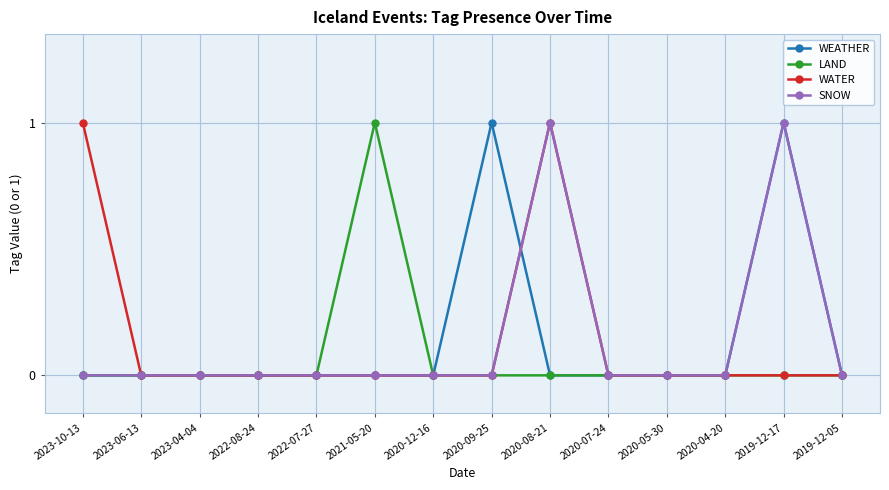

Reading left to right, list all the values displayed in this chart.

WEATHER: 0	0	0	0	0	0	0	1	0	0	0	0	1	0
LAND: 0	0	0	0	0	1	0	0	0	0	0	0	0	0
WATER: 1	0	0	0	0	0	0	0	1	0	0	0	0	0
SNOW: 0	0	0	0	0	0	0	0	1	0	0	0	1	0